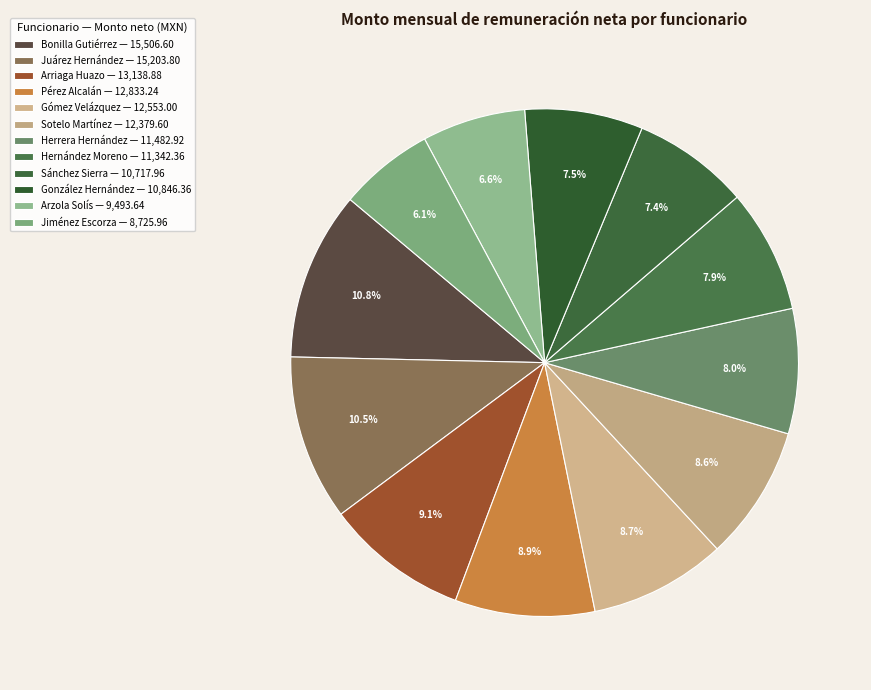

How many slices are in this pie chart?

12